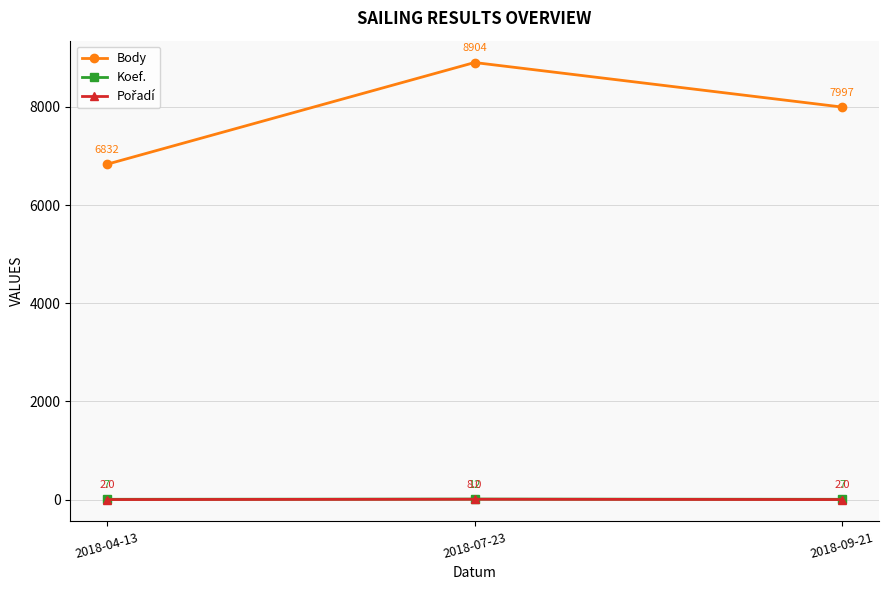

True or false: Body has a value of 7997 at 2018-09-21.

True